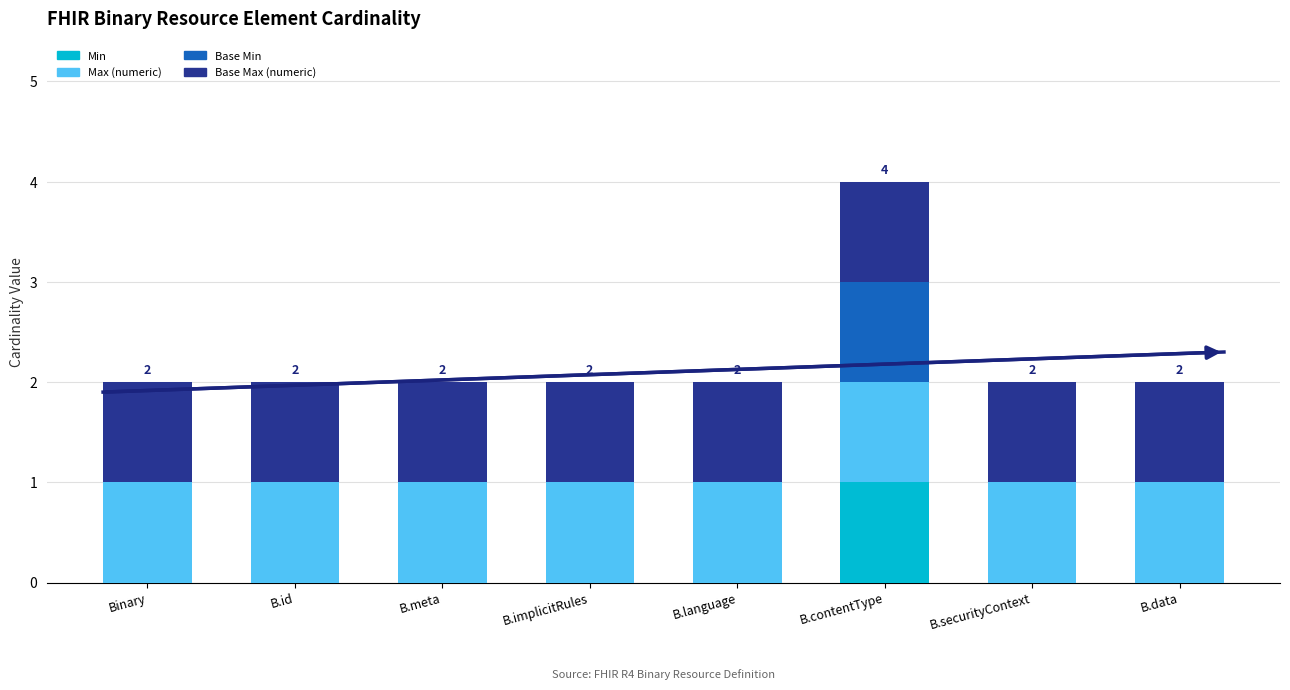

Is it true that Min equals 0 at B.language?

True